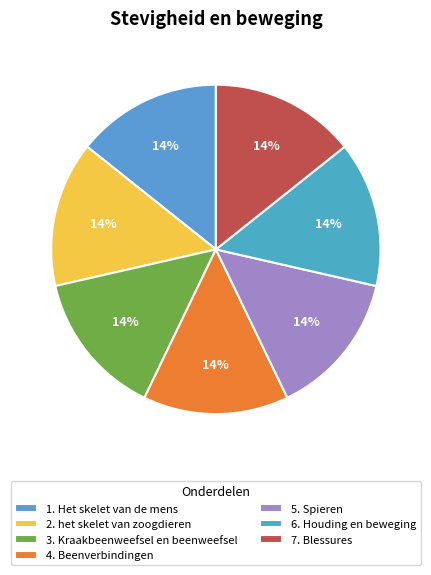

True or false: 5. Spieren accounts for 14% of the total.

True